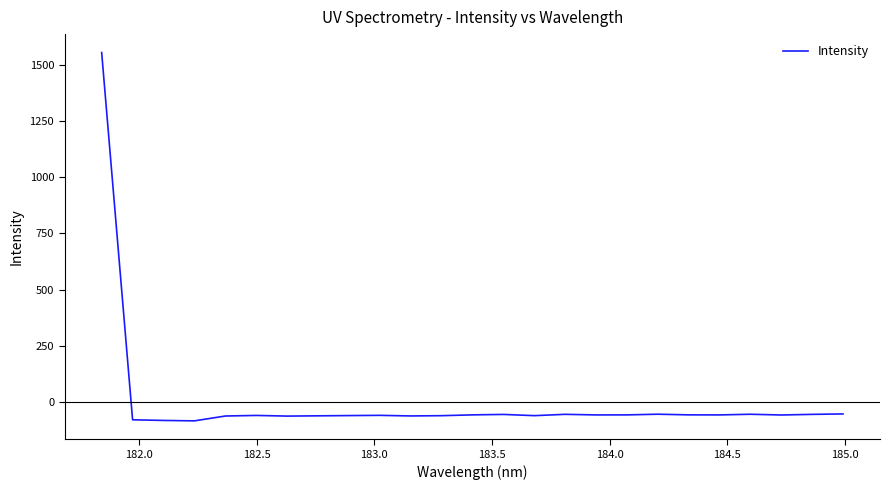

What is the difference between the maximum and minimum values?

1639.5